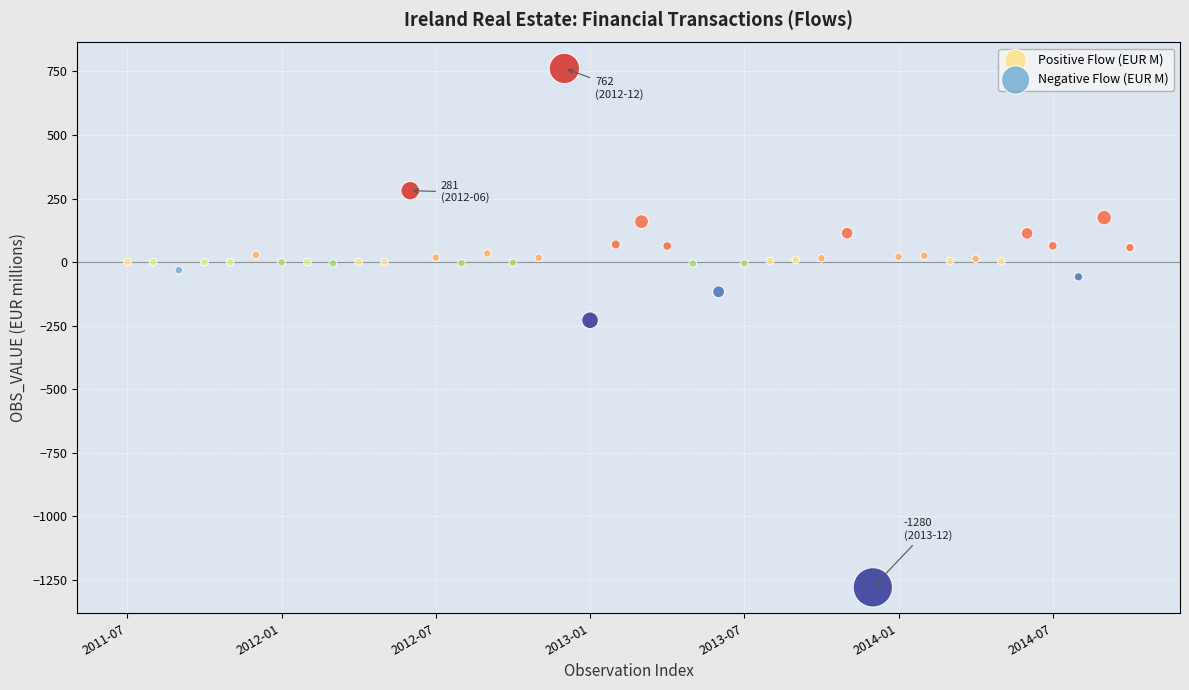

Which series has the widest spread of Y values?

Negative Flow (EUR M)